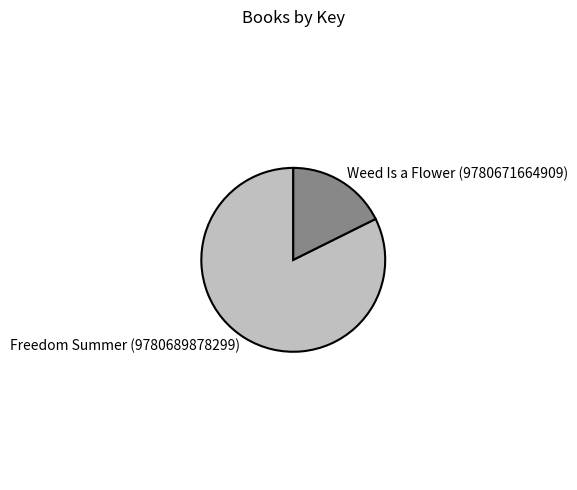

Which slice is the smallest?

Weed Is a Flower (9780671664909)